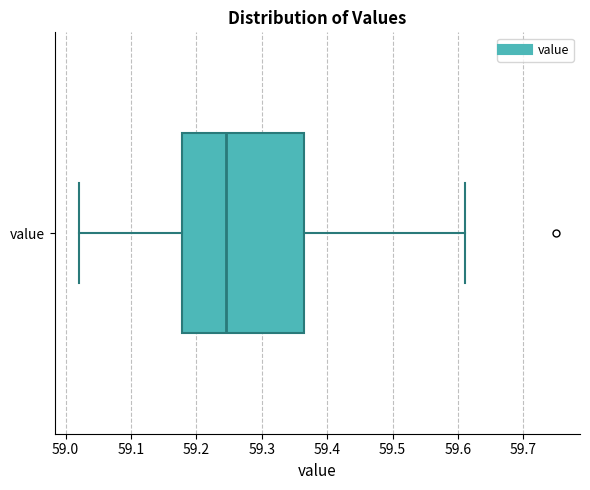

Transcribe this box plot: give where the median line is, the range the box spans, and where the two whiskers end, as read against the x-axis. The values are not printed on the chart, so give them approximately, as read against the axis.

median 59.25, box 59.18 to 59.37, whiskers 59.02 to 59.61